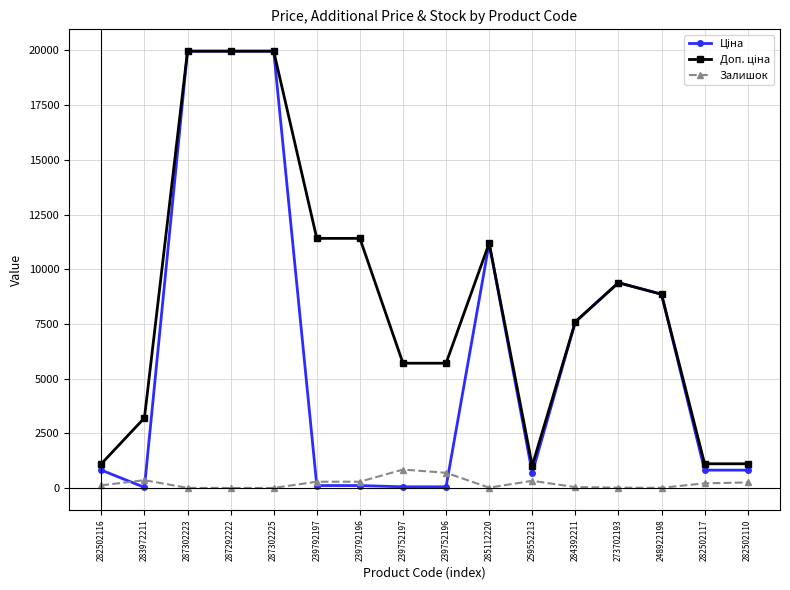

How many categories are shown in the chart?

16